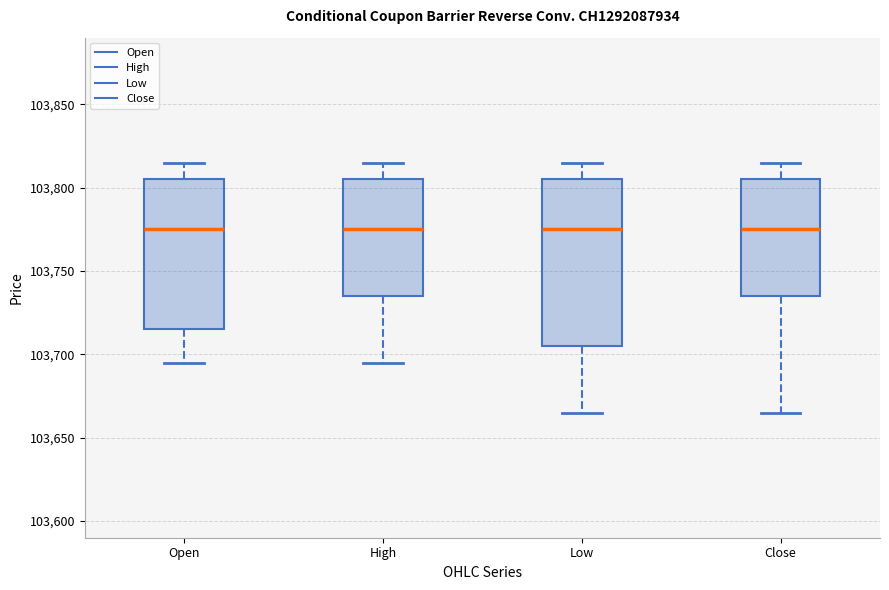

Where does the median line of the box for Low sit on the y-axis? The values are not printed on the chart, so give them approximately, as read against the axis.

103775